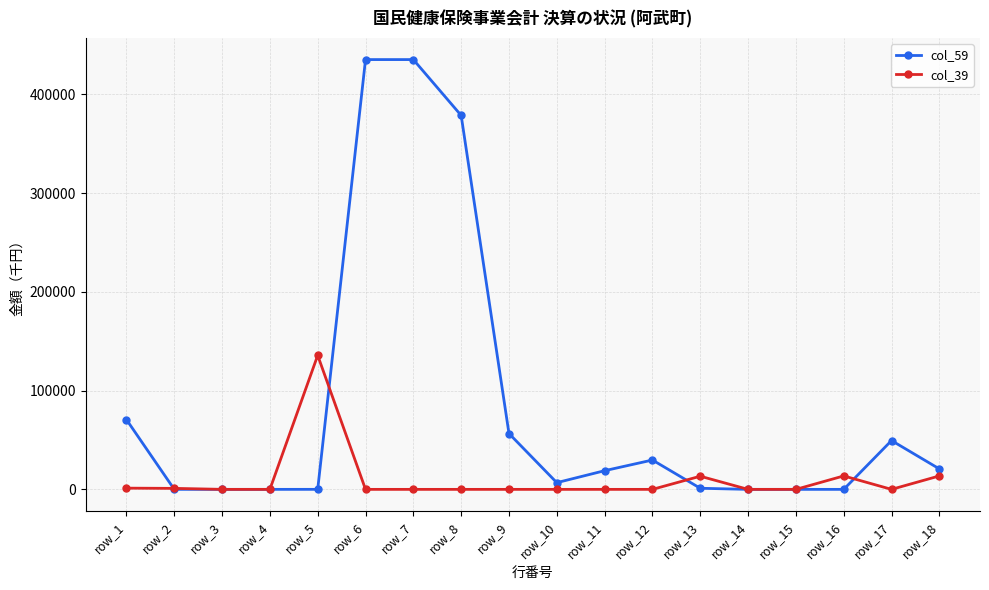

True or false: col_39 has more than 1 interior local peaks.

True